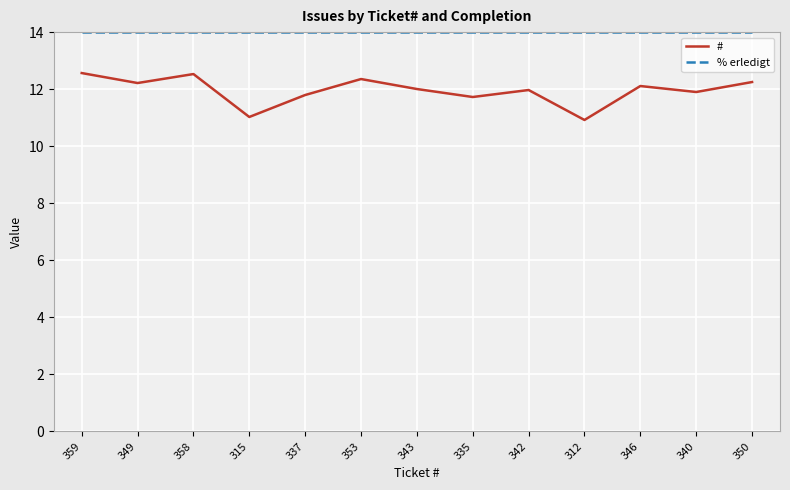

Is the value of % erledigt at 312 greater than the value of # at 346?

Yes